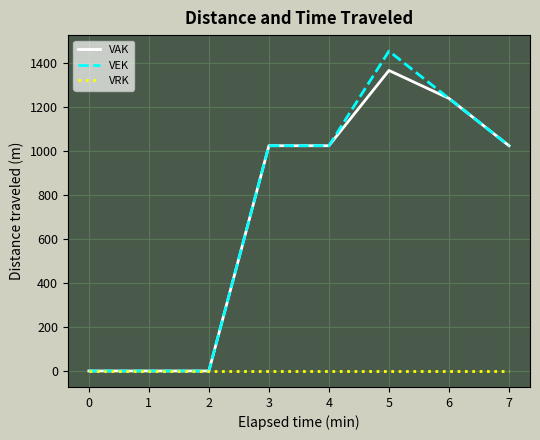

Rank the series by their maximum value, from lowest to highest.

VRK, VAK, VEK